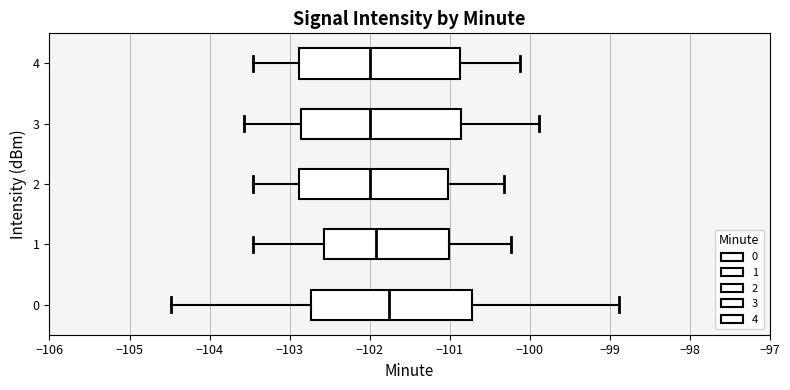

Reading bottom to top, read every box against the x-axis: the position of its median line, the range the box covers, and the ends of its whiskers. The values are not printed on the chart, so give them approximately, as read against the axis.

0: median -101.8, box -102.7 to -100.7, whiskers -104.5 to -98.9
1: median -101.9, box -102.6 to -101.0, whiskers -103.5 to -100.2
2: median -102.0, box -102.9 to -101.0, whiskers -103.5 to -100.3
3: median -102.0, box -102.9 to -100.9, whiskers -103.6 to -99.9
4: median -102.0, box -102.9 to -100.9, whiskers -103.5 to -100.1